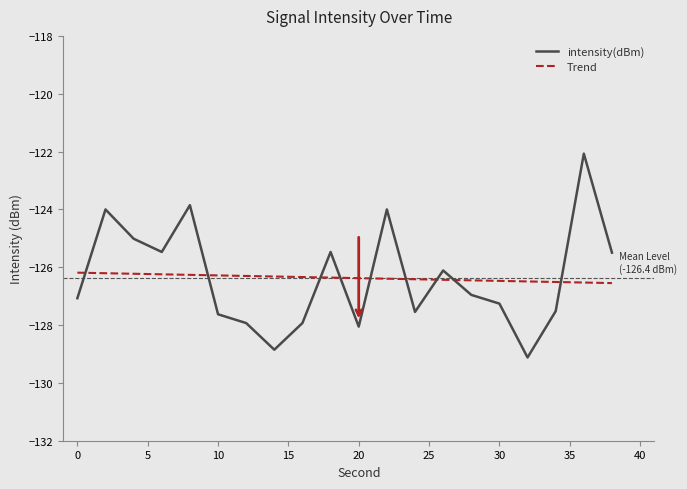

Which label corresponds to the smallest value in the chart?

32